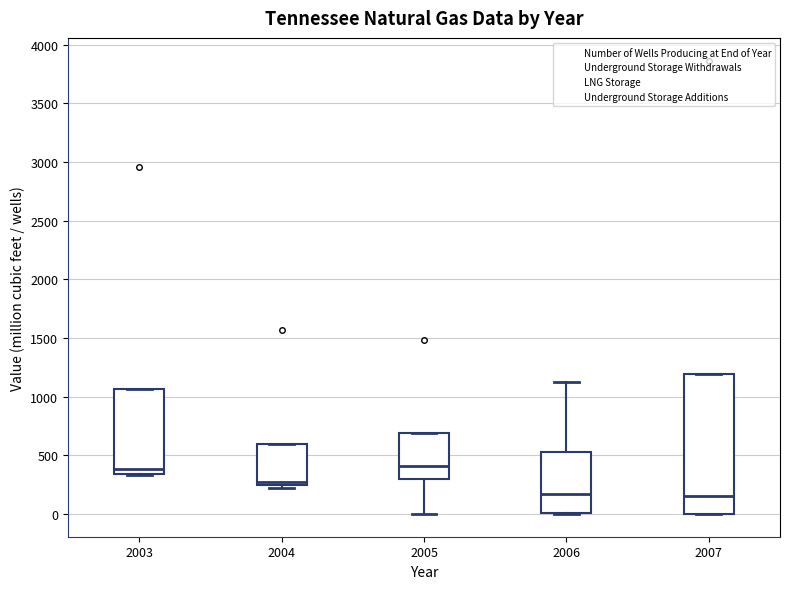

Comparing the boxes themselves (not the whiskers), which one is the tallest?

2007